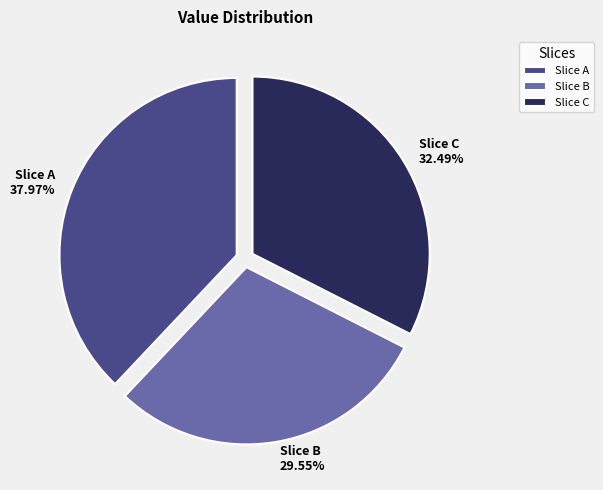

Is there any slice that represents more than half of the pie?

No